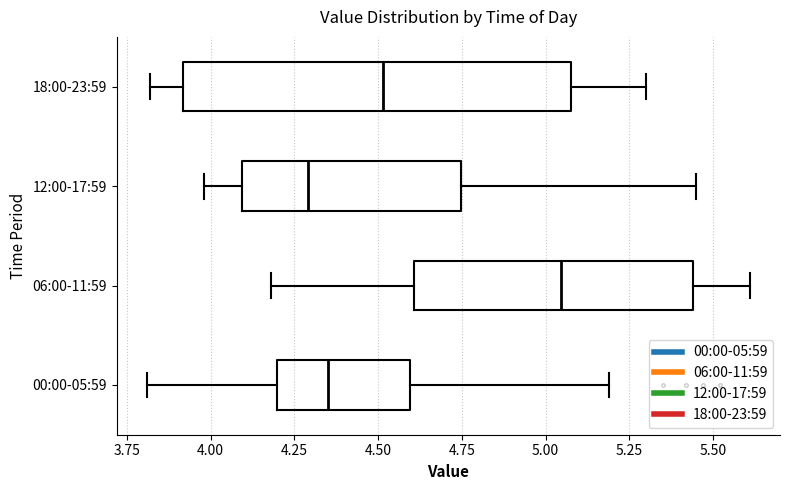

Reading bottom to top, read every box against the x-axis: the position of its median line, the range the box covers, and the ends of its whiskers. The values are not printed on the chart, so give them approximately, as read against the axis.

00:00-05:59: median 4.35, box 4.20 to 4.60, whiskers 3.80 to 5.20
06:00-11:59: median 5.05, box 4.60 to 5.45, whiskers 4.20 to 5.60
12:00-17:59: median 4.30, box 4.10 to 4.75, whiskers 4.00 to 5.45
18:00-23:59: median 4.50, box 3.90 to 5.10, whiskers 3.80 to 5.30